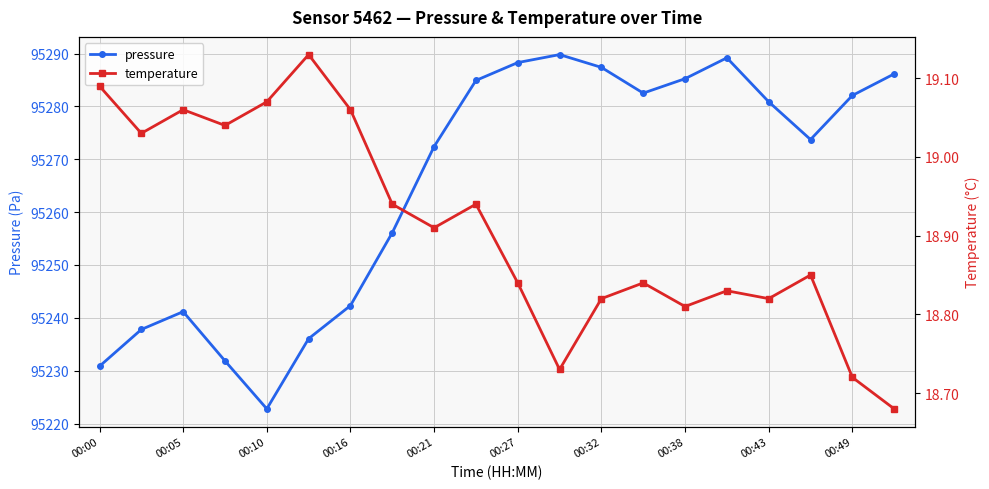

How many interior local peaks does the pressure series have?

3